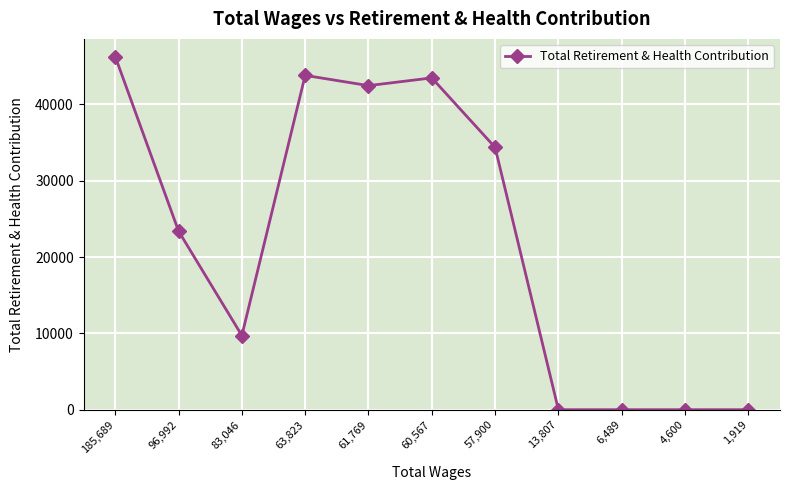

Reading right to left, extract all data points from this chart.

1,919=0	4,600=0	6,489=0	13,807=0	57,900=34366	60,567=43473	61,769=42462	63,823=43804	83,046=9717	96,992=23403	185,689=46271